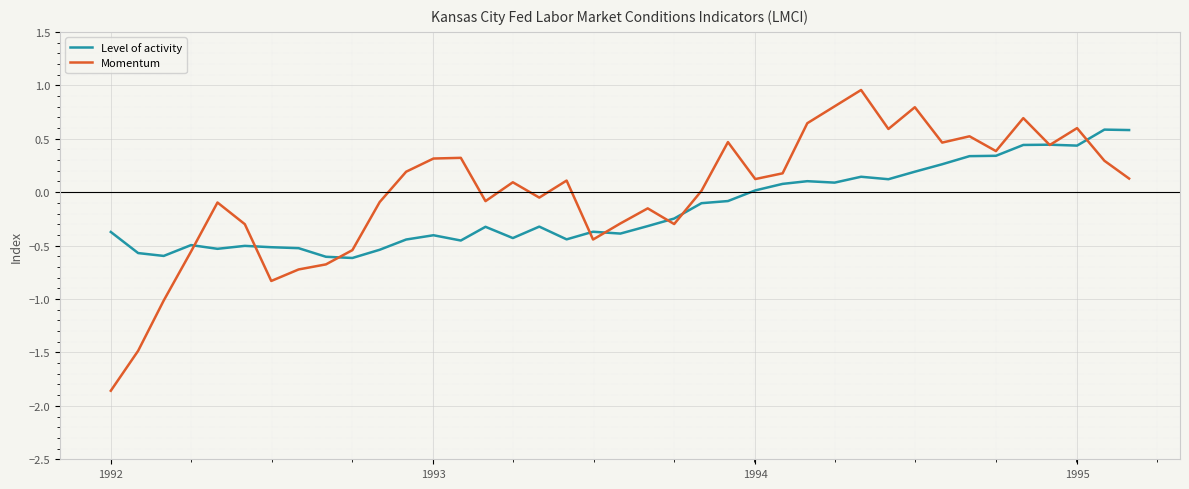

Rank the series by their maximum value, from lowest to highest.

Level of activity, Momentum